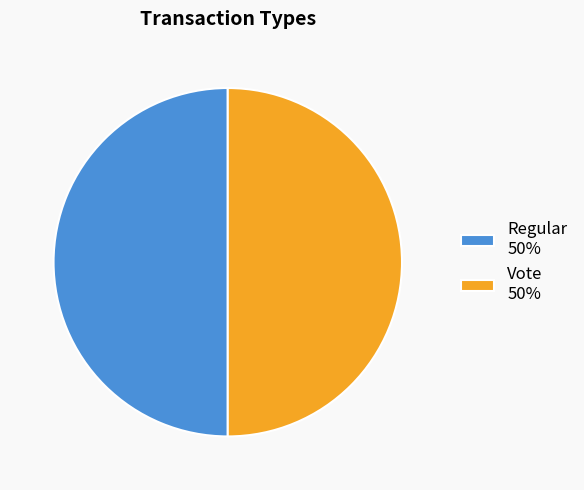

Approximately how many times larger is the value at Vote 50% compared to Regular 50%?

1.0